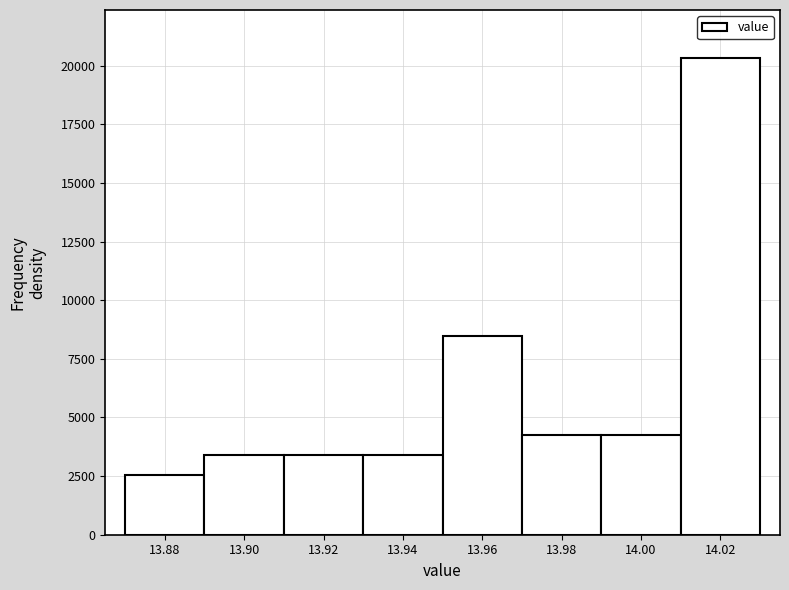

What is the height of the bar covering 13.97 to 13.99 on the x-axis? The values are not printed on the chart, so give them approximately, as read against the axis.

4000